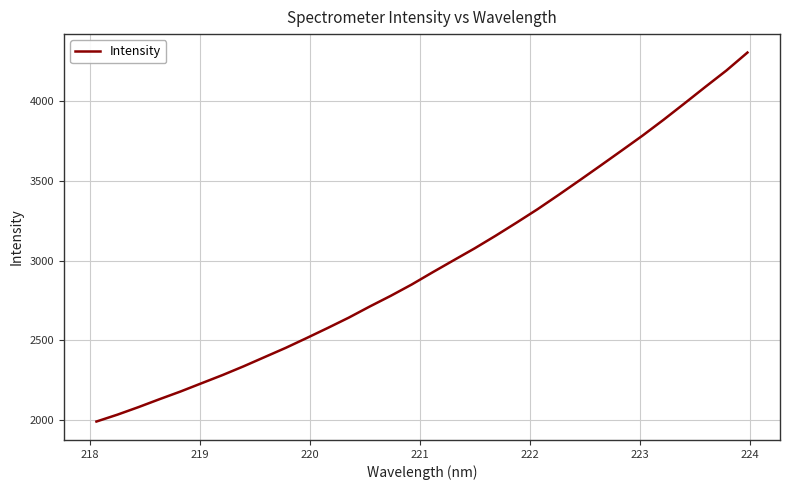

How many values are below 2926?

16